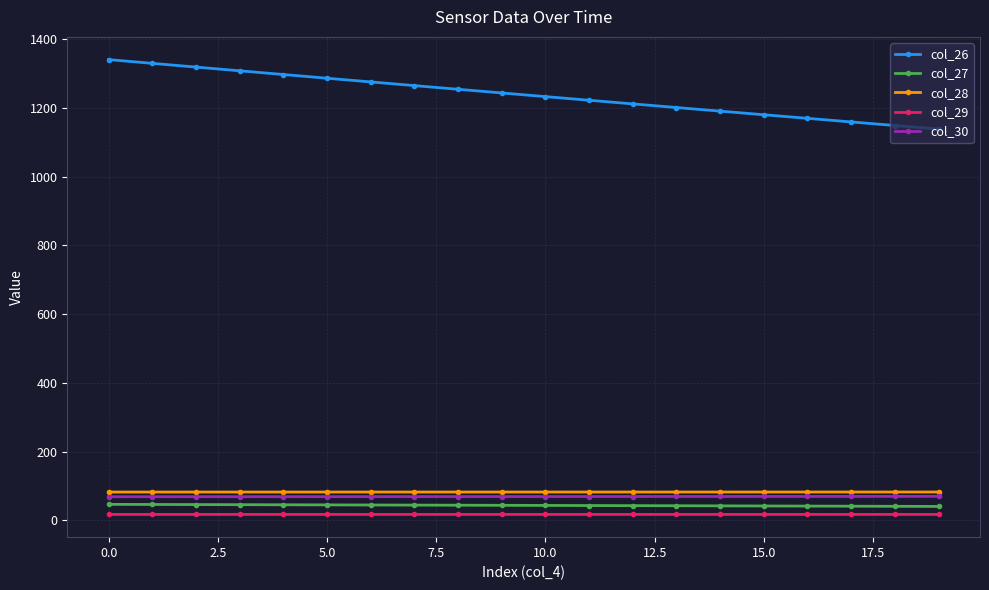

True or false: col_30 and col_27 intersect in this chart.

False